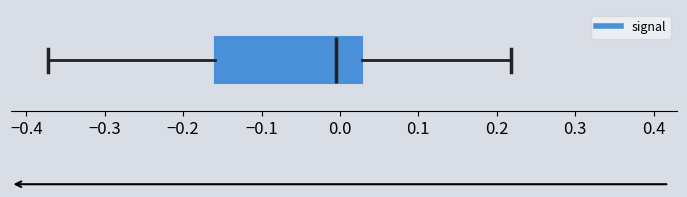

Transcribe this box plot: give where the median line is, the range the box spans, and where the two whiskers end, as read against the x-axis. The values are not printed on the chart, so give them approximately, as read against the axis.

median -0.01, box -0.16 to 0.03, whiskers -0.37 to 0.22